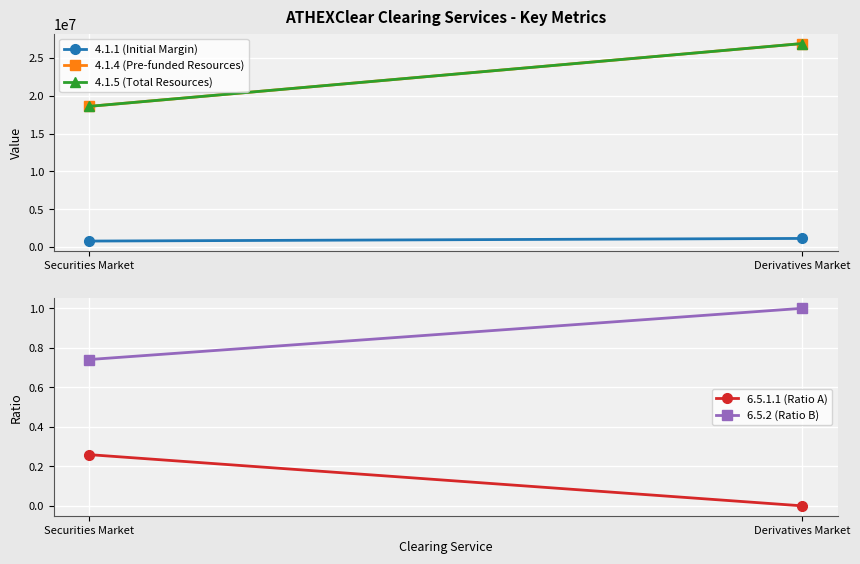

The 4.1.1 (Initial Margin) series shows 779888.0 at Securities Market. True or false?

True